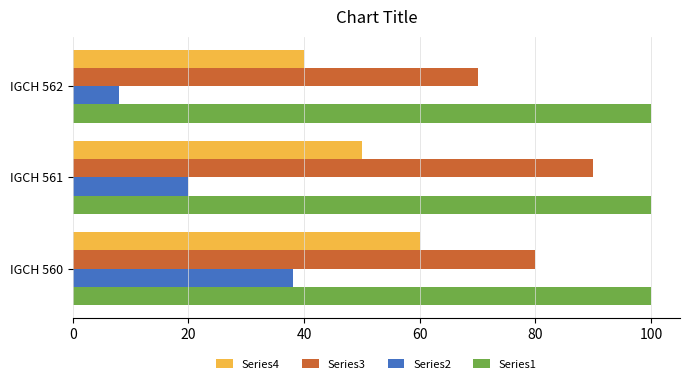

List the series in order of their overall mean, lowest first.

Series2, Series4, Series3, Series1